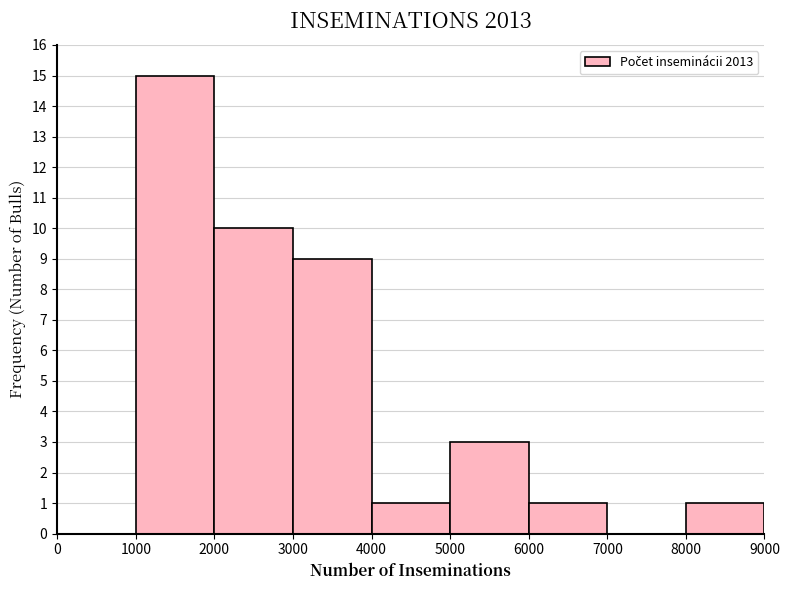

What is the height of the bar covering 4000 to 5000 on the x-axis? The values are not printed on the chart, so give them approximately, as read against the axis.

1